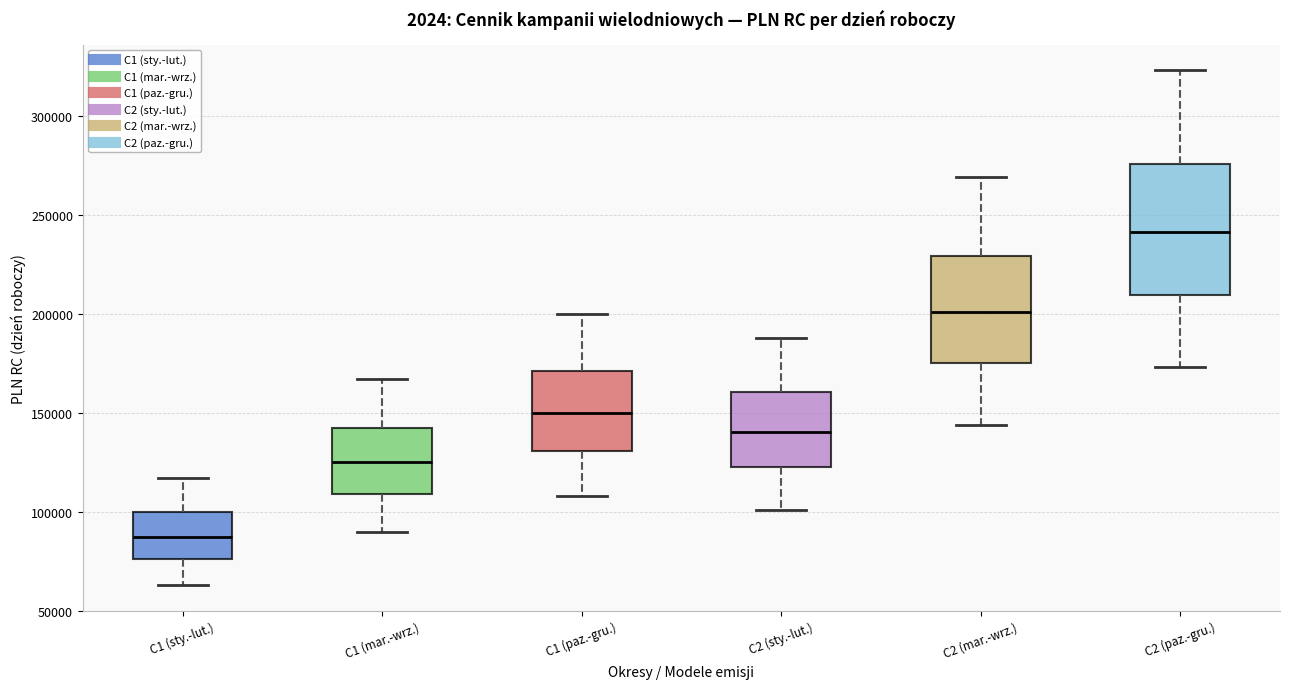

Comparing the boxes themselves (not the whiskers), which one is the tallest?

C2 (paz.-gru.)